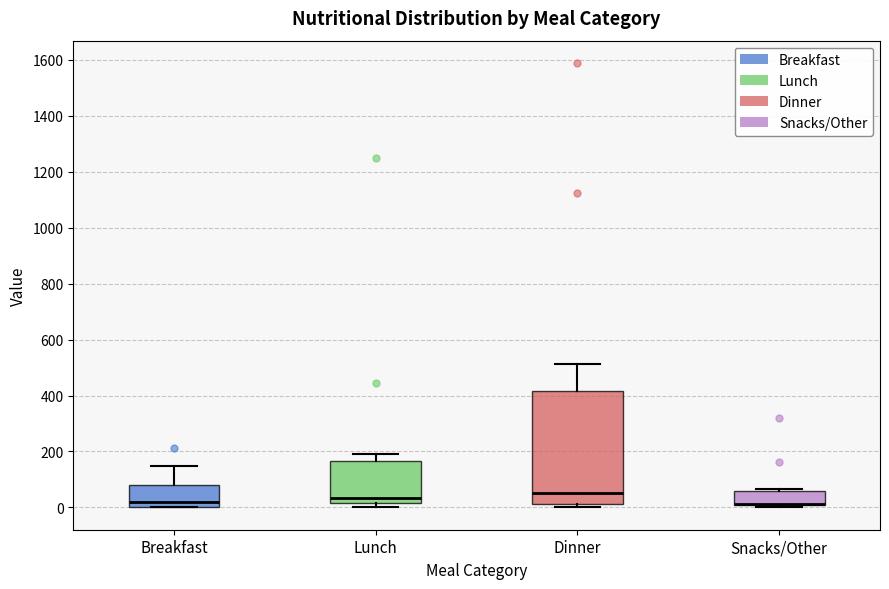

Reading left to right, transcribe this box plot: for each box, give where its median line is, the range the box spans, and where its two whiskers end, as read against the y-axis. The values are not printed on the chart, so give them approximately, as read against the axis.

Breakfast: median 20, box 0 to 80, whiskers 0 to 140
Lunch: median 40, box 20 to 160, whiskers 0 to 200
Dinner: median 60, box 20 to 420, whiskers 0 to 520
Snacks/Other: median 20 (drawn on the box's lower edge), box 0 to 60, whiskers 0 (just below the box's lower edge) to 60